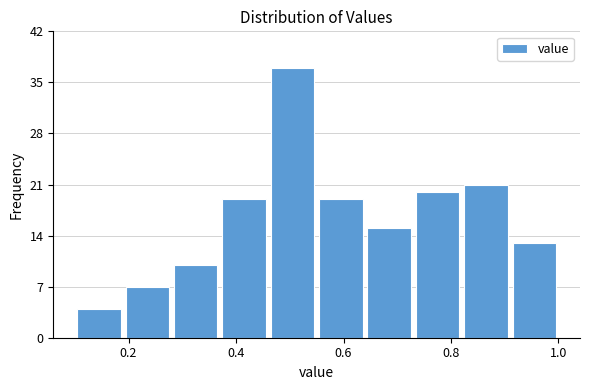

Which range on the x-axis has the tallest bar?

0.46 to 0.55